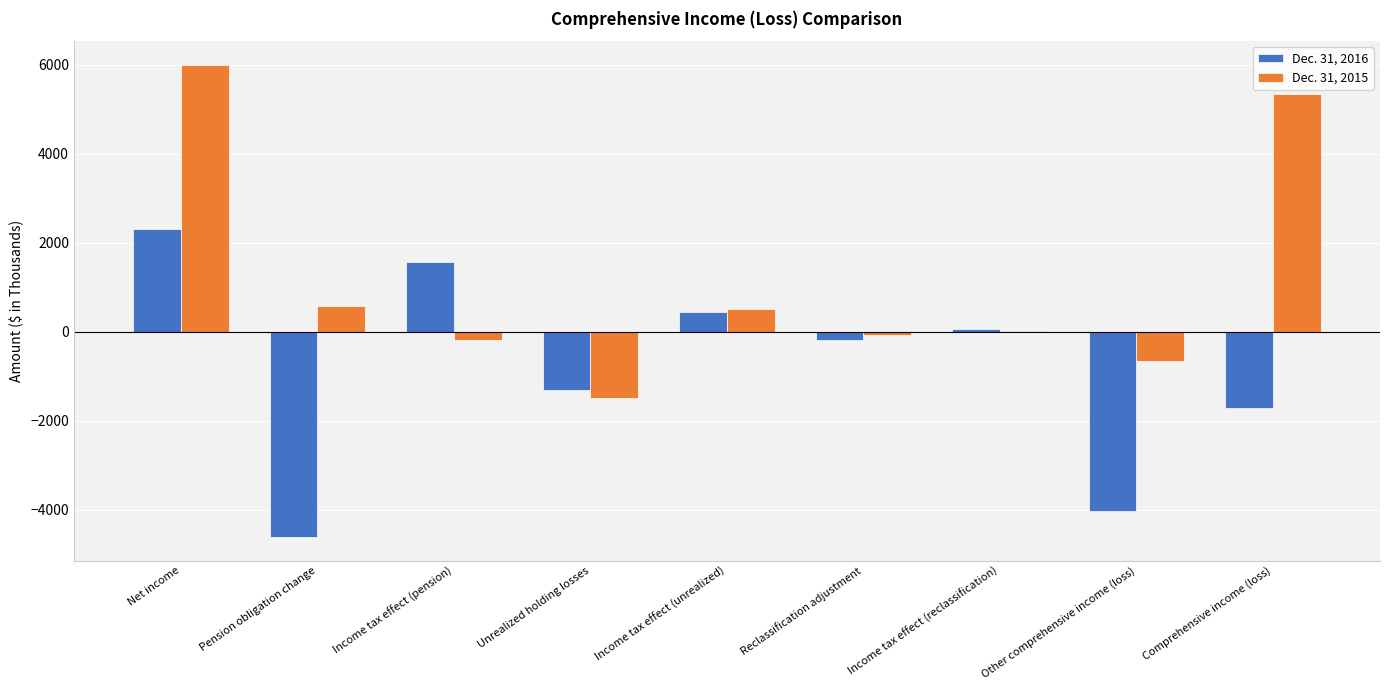

What is the average value of the Dec. 31, 2016 series?

-827